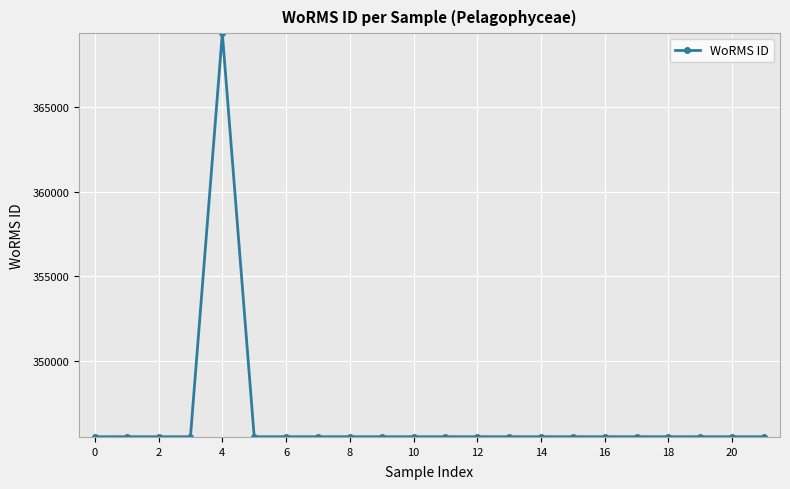

What is the maximum value shown in the chart?

369377